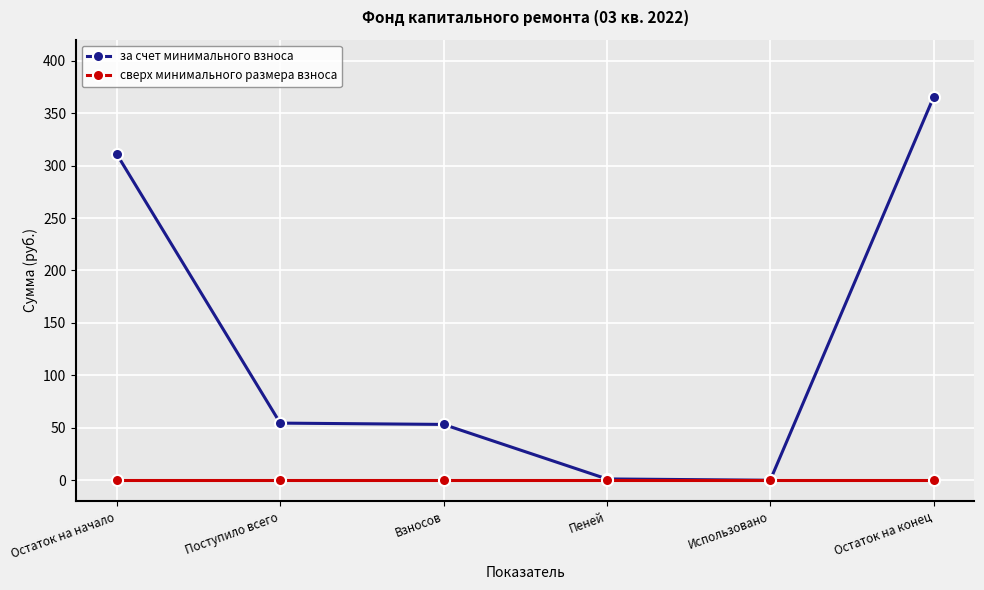

The за счет минимального взноса series shows 568.5 at Остаток на конец. True or false?

False